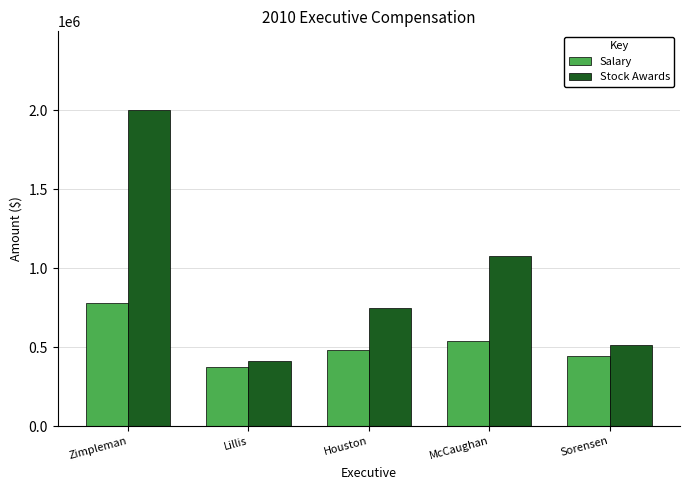

At which category does the chart reach its peak across all series?

Zimpleman